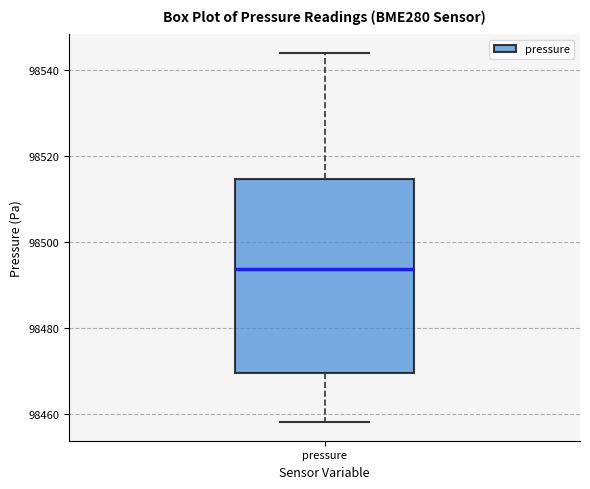

Where does the upper whisker of the box for pressure end on the y-axis? The values are not printed on the chart, so give them approximately, as read against the axis.

98544